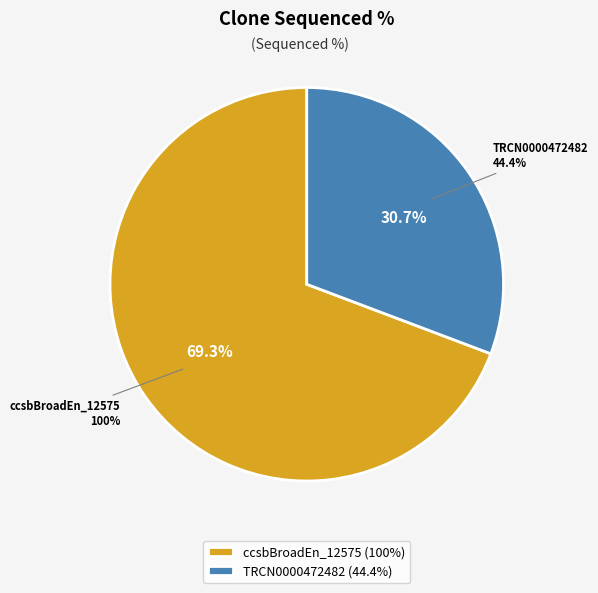

Which slice is the largest?

ccsbBroadEn_12575